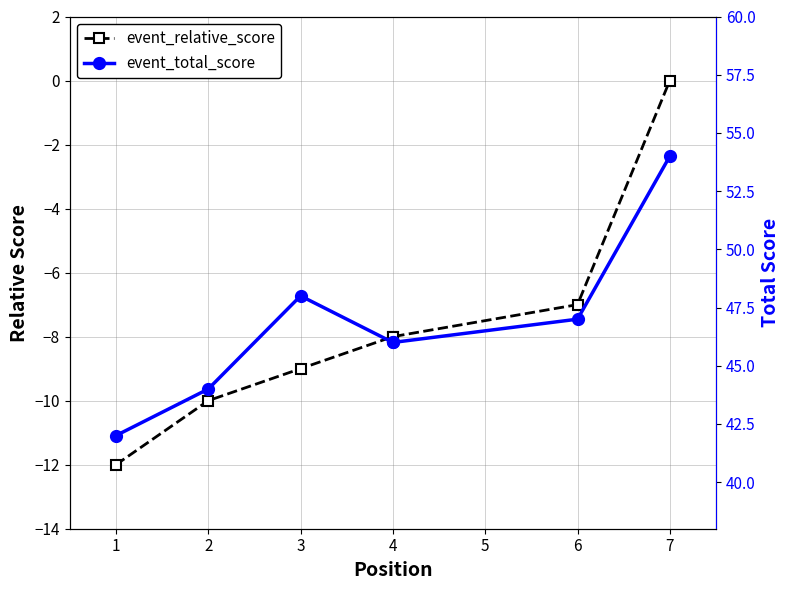

List the series in order of their overall mean, lowest first.

event_relative_score, event_total_score